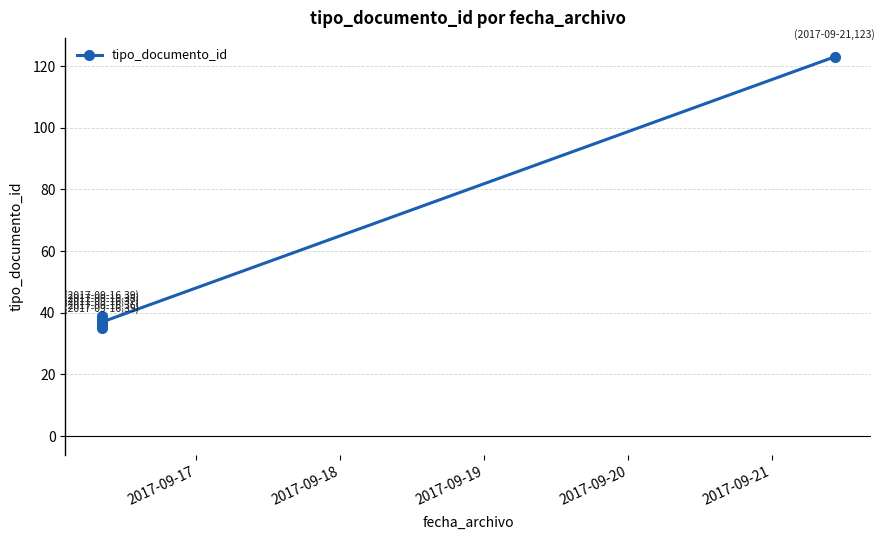

What is the smallest value displayed?

35